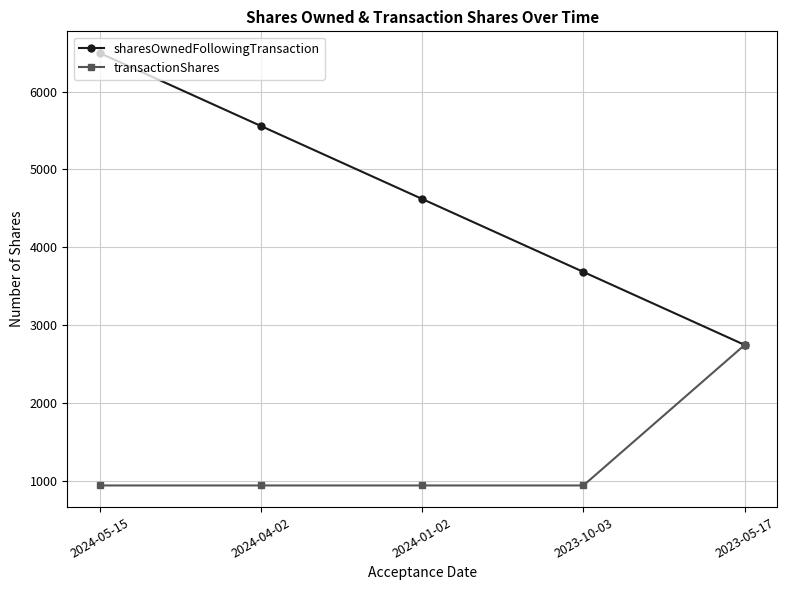

Is this an area chart (filled region under the line)?

No